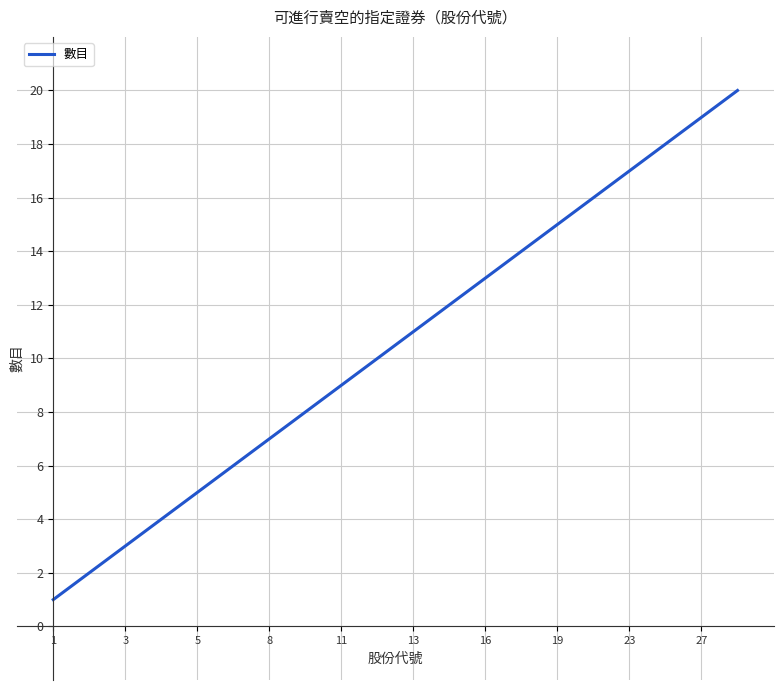

True or false: the data has more than 0 interior local peaks.

False